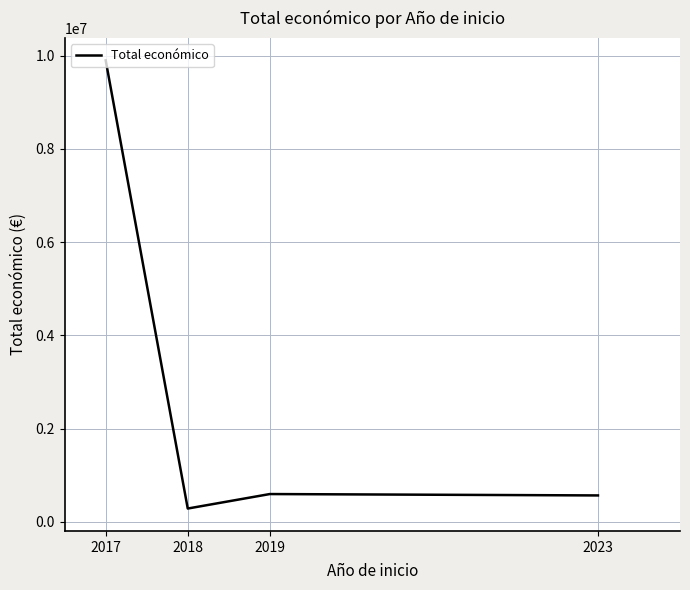

Does the chart have visible grid lines?

Yes